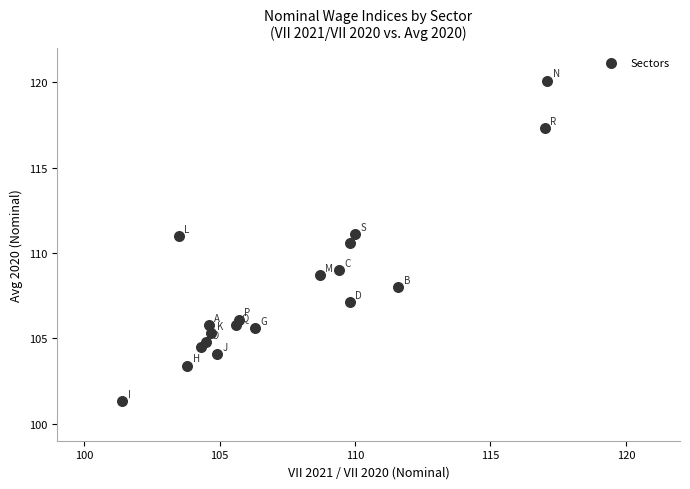

What Y value in the scatter plot is closest to 110?

110.6